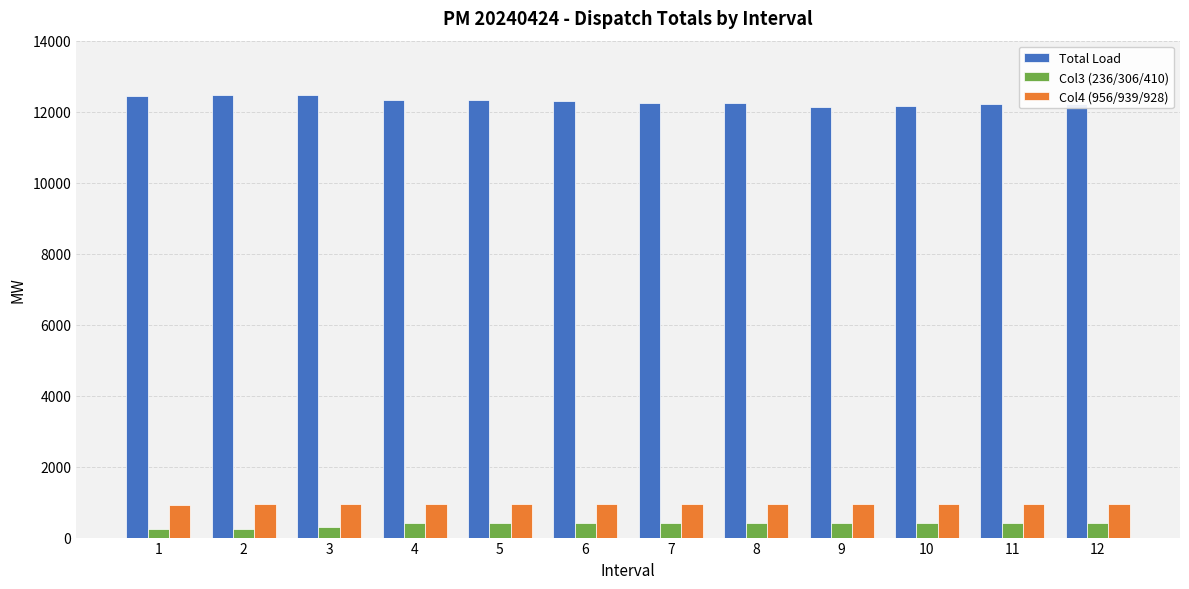

Is the value of Col4 (956/939/928) at 7 greater than the value of Col3 (236/306/410) at 7?

Yes